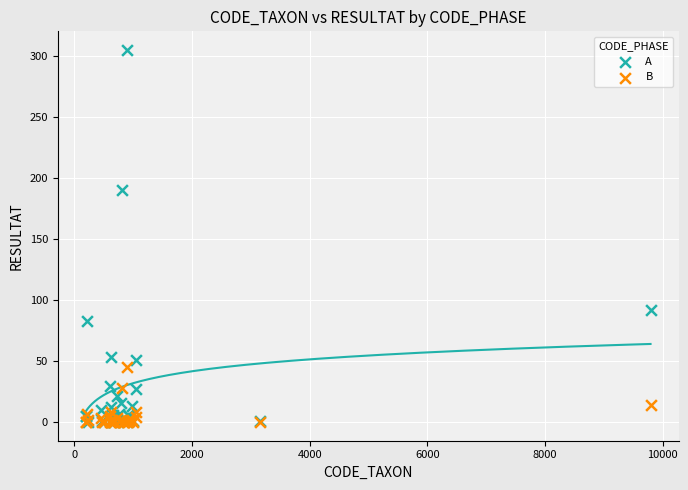

In the A series, what Y value is closest to 152?

190